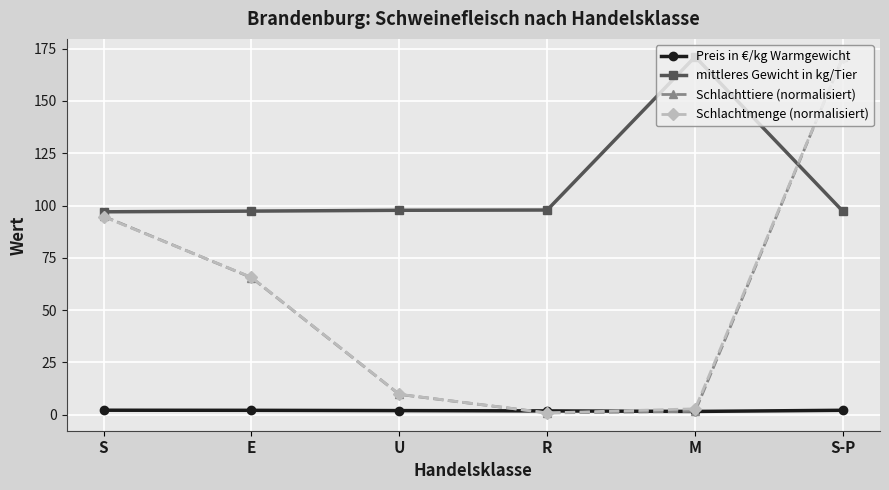

What is the difference between the maximum and minimum values in the mittleres Gewicht in kg/Tier series?

74.1